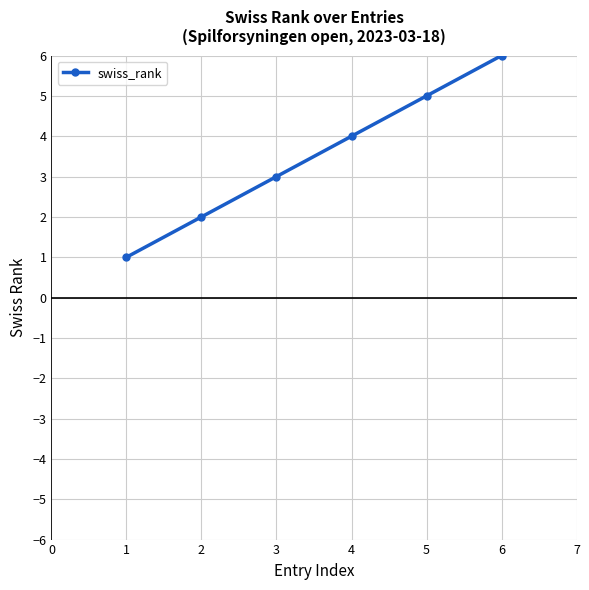

What is the maximum value shown in the chart?

6